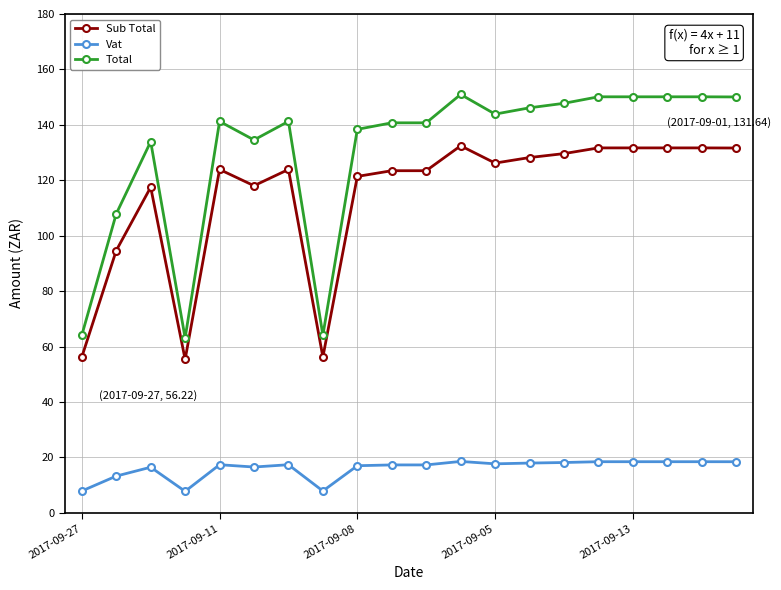

At how many categories does at least one series exceed 26?

20